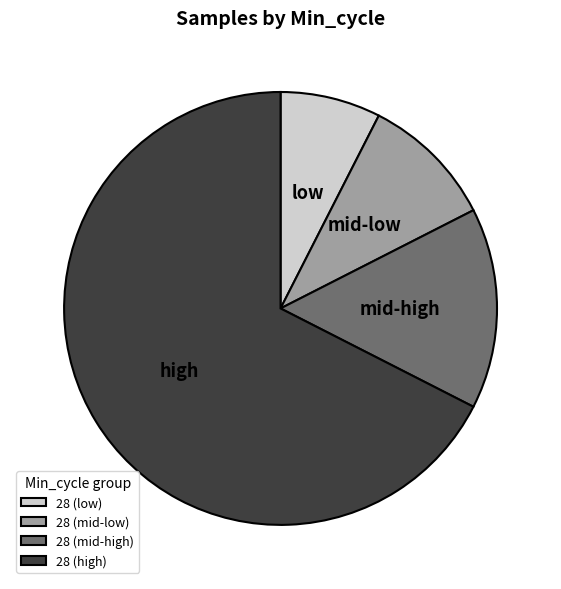

Count the number of slices in the pie.

4